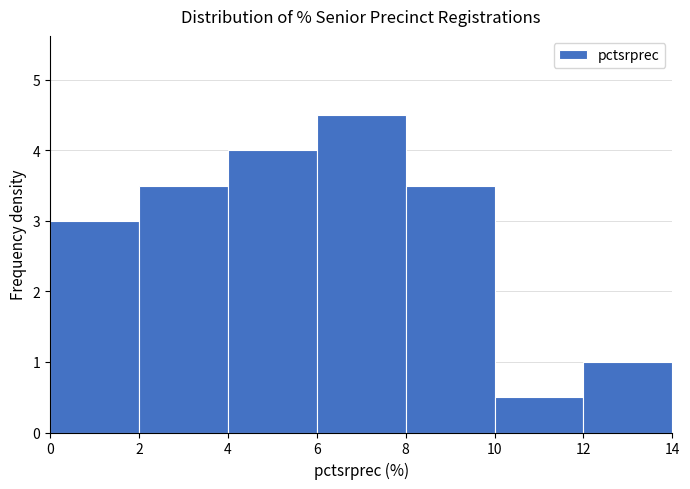

What is the height of the bar covering 6 to 8 on the x-axis? The values are not printed on the chart, so give them approximately, as read against the axis.

4.5